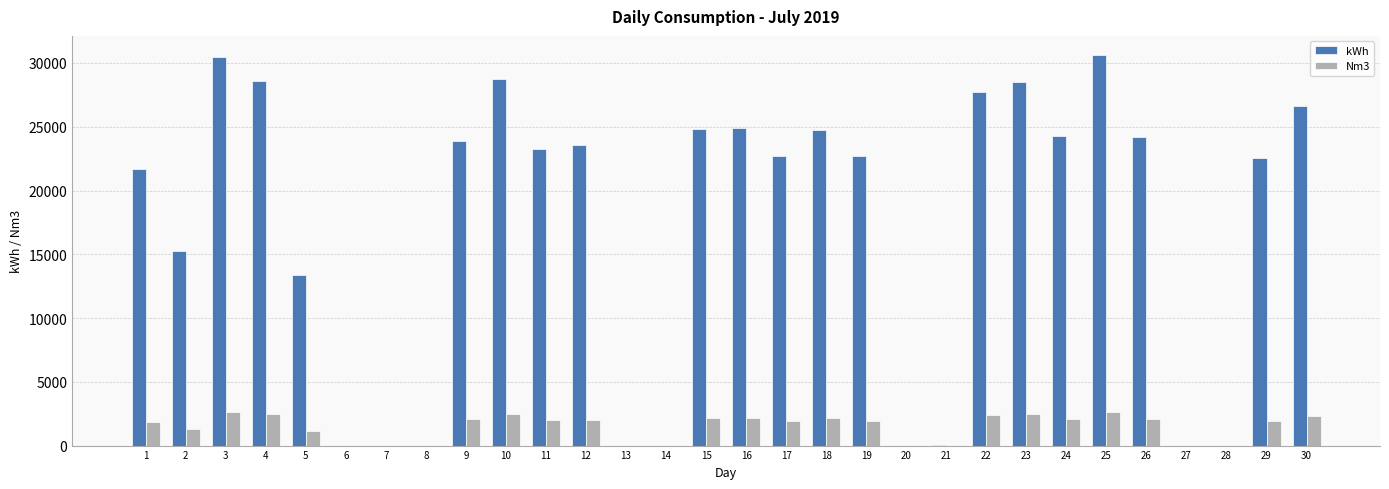

What are all the series names shown in the legend?

kWh, Nm3